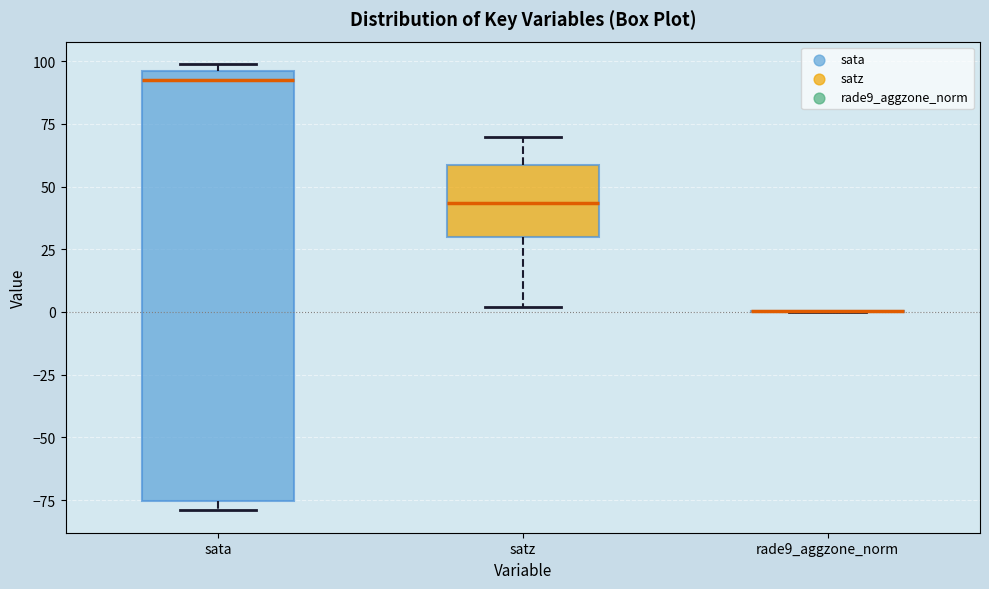

Reading left to right, transcribe this box plot: for each box, give where its median line is, the range the box spans, and where its two whiskers end, as read against the y-axis. The values are not printed on the chart, so give them approximately, as read against the axis.

sata: median 90, box -75 to 95, whiskers -80 to 100
satz: median 45, box 30 to 60, whiskers 0 to 70
rade9_aggzone_norm: box collapsed to a line at 0, whiskers 0 to 0